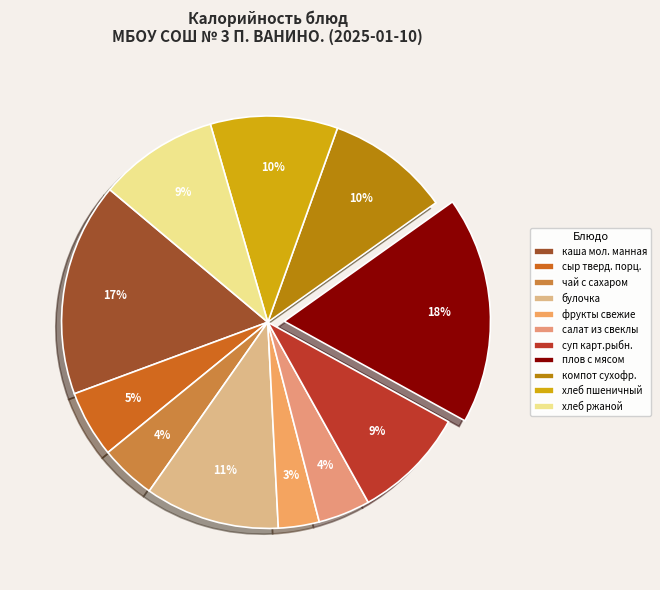

Which slice is the largest?

плов с мясом